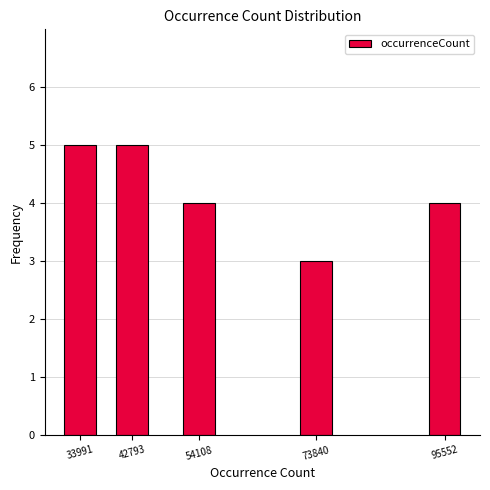

Reading right to left, list all the values displayed in this chart.

4	3	4	5	5